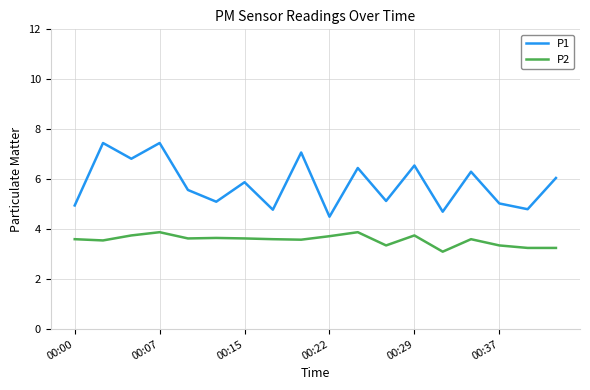

What is the highest value of the P2 series?

3.9